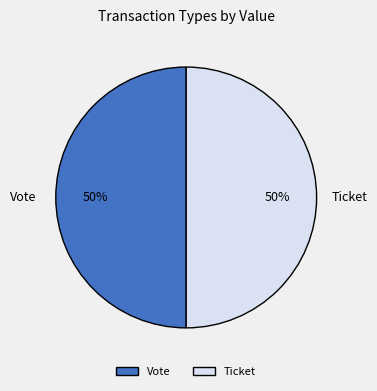

To the nearest percent, what is the average slice percentage?

50%